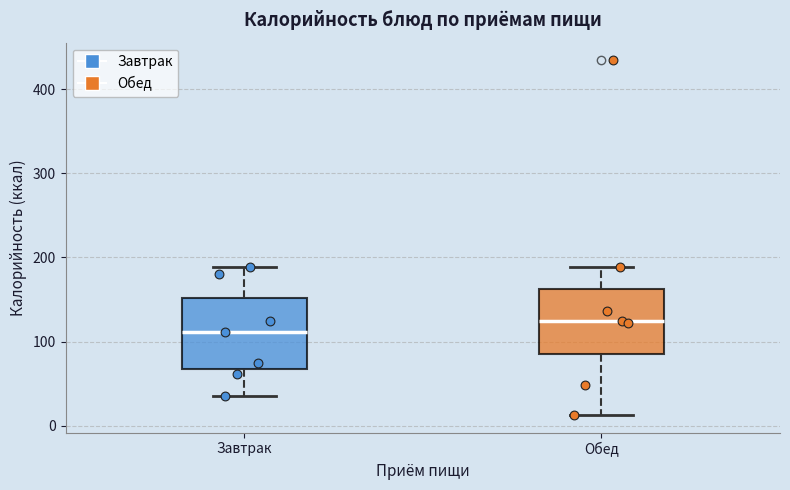

Which box has the highest median line?

Обед